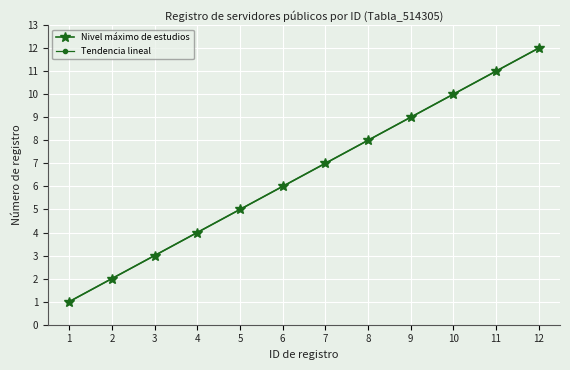

Is this an area chart (filled region under the line)?

No